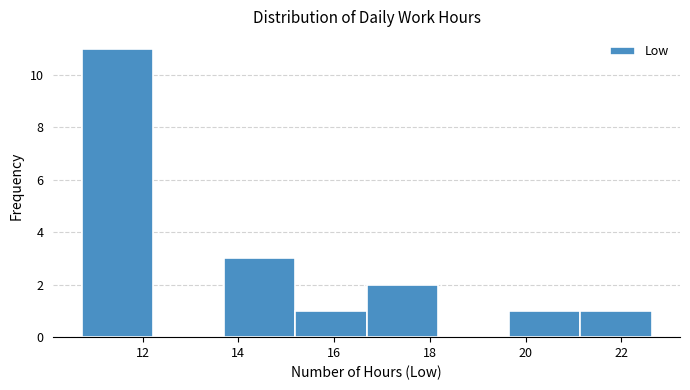

Reading left to right, list every bar in this chart as the range it spans on the x-axis followed by its height. Neither the bar edges nor the heights are printed on the chart, so give them approximately, as read against the axes.

10.8 to 12.2: 11
12.2 to 13.8: 0
13.8 to 15.2: 3
15.2 to 16.6: 1
16.6 to 18.2: 2
18.2 to 19.6: 0
19.6 to 21.2: 1
21.2 to 22.6: 1